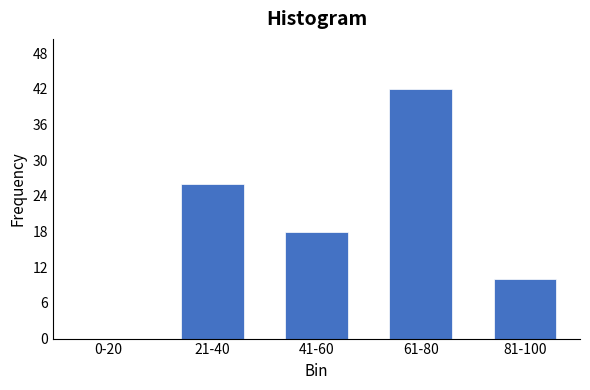

Reading left to right, extract all data points from this chart.

0-20=0	21-40=26	41-60=18	61-80=42	81-100=10